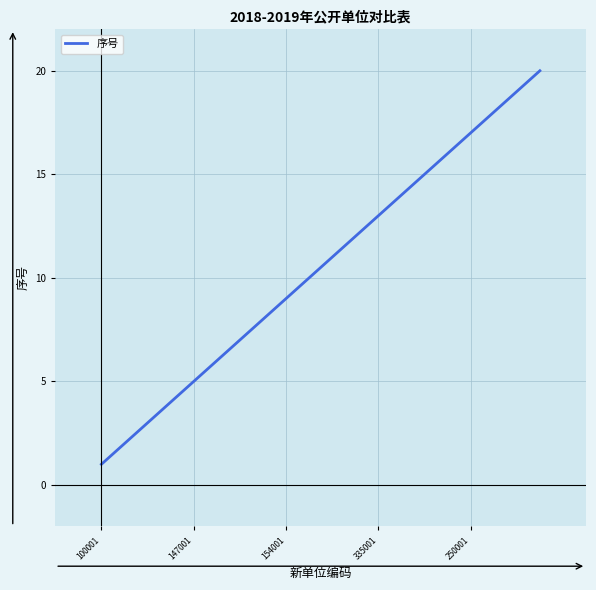

What is the greatest value displayed?

20